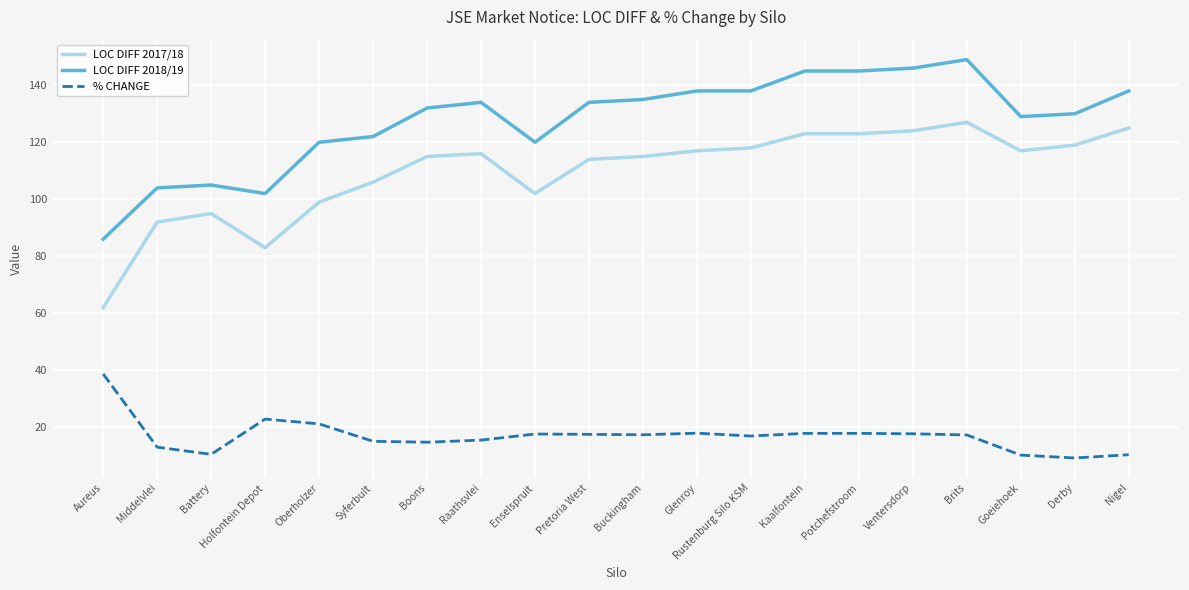

Is it true that LOC DIFF 2018/19 equals 29.0 at Glenroy?

False